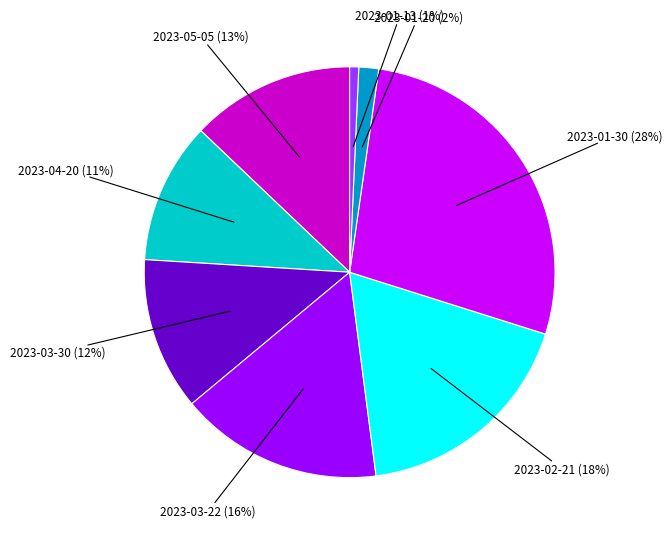

Does any single category account for the majority?

No